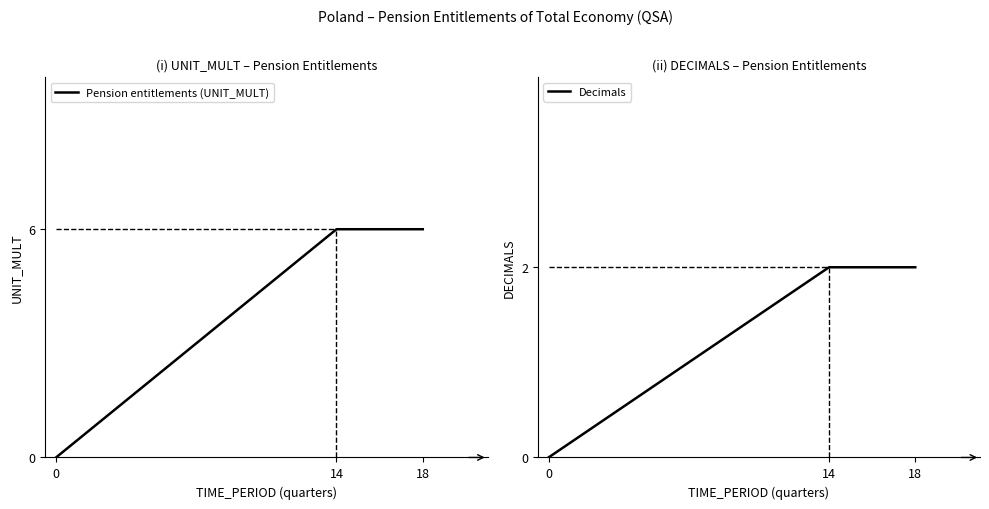

Reading left to right, transcribe all the data shown in this chart.

Pension entitlements (UNIT_MULT): 0	6	6
Decimals: 0	2	2